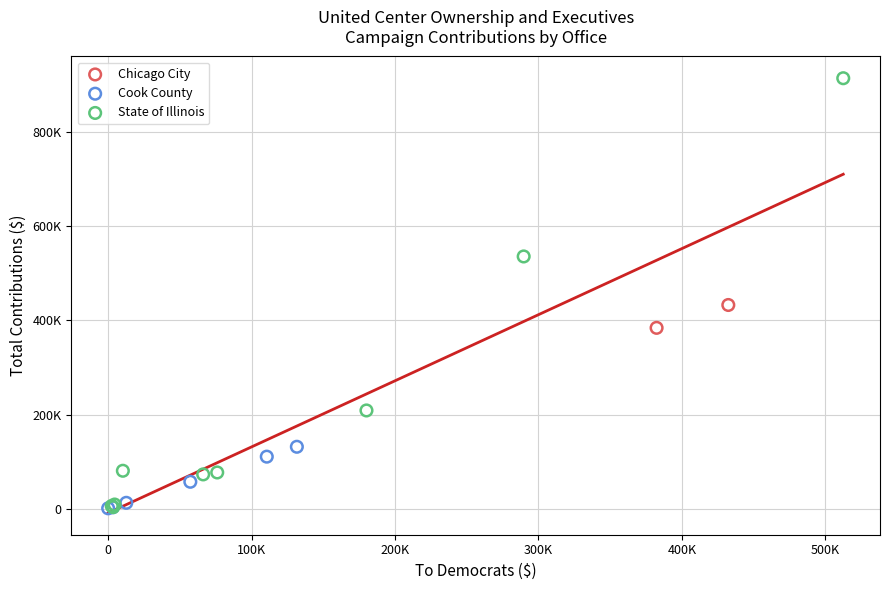

What are all the series names shown in the legend?

Chicago City, Cook County, State of Illinois